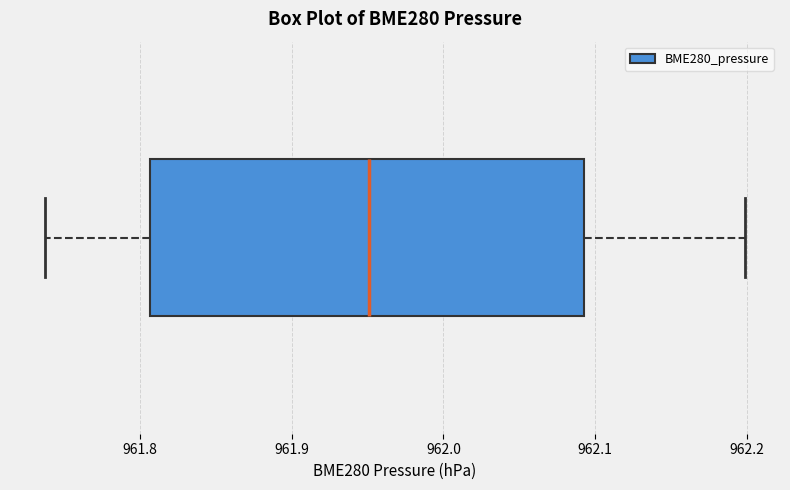

Where does the median line of the box sit on the x-axis? The values are not printed on the chart, so give them approximately, as read against the axis.

961.95